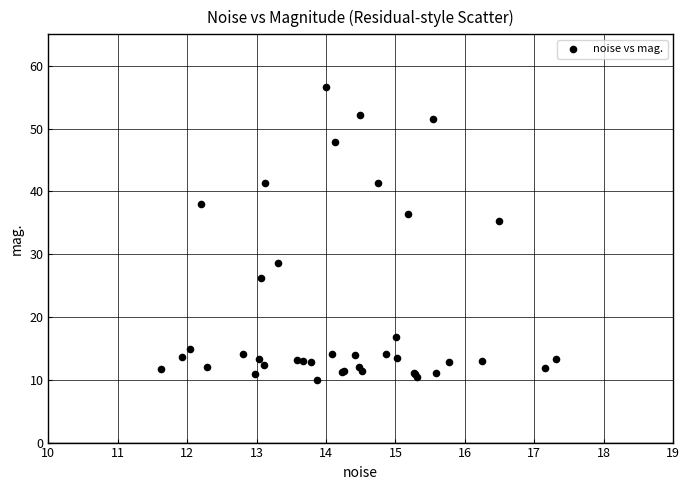

What Y value in the scatter plot is closest to 33?

35.2